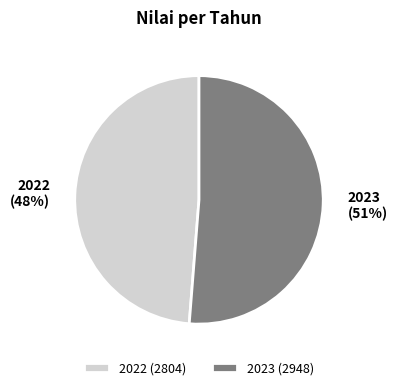

Between 2023 and 2022, which is larger?

2023